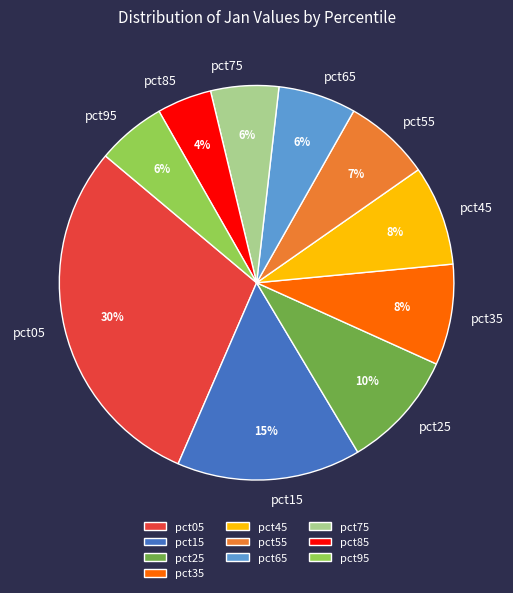

Which has a higher value, pct15 or pct75?

pct15